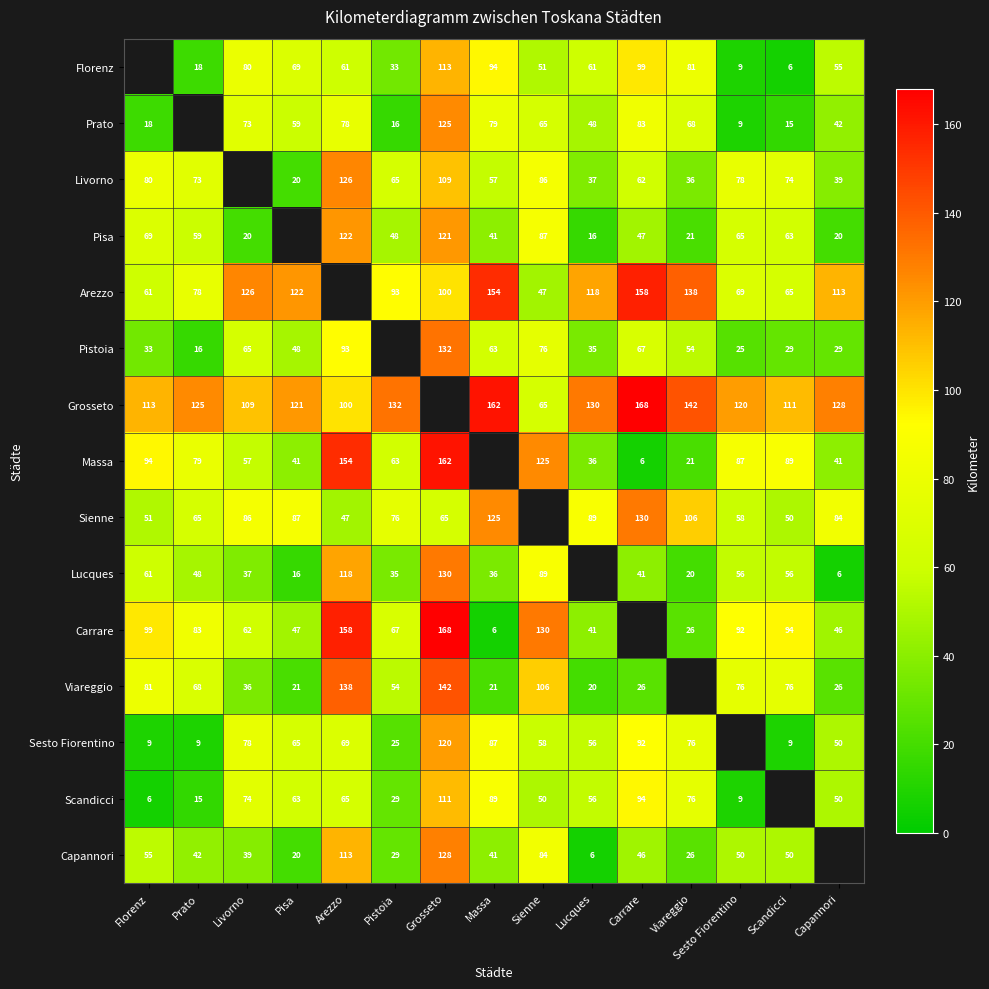

Which category has the lowest value across all series?

Scandicci